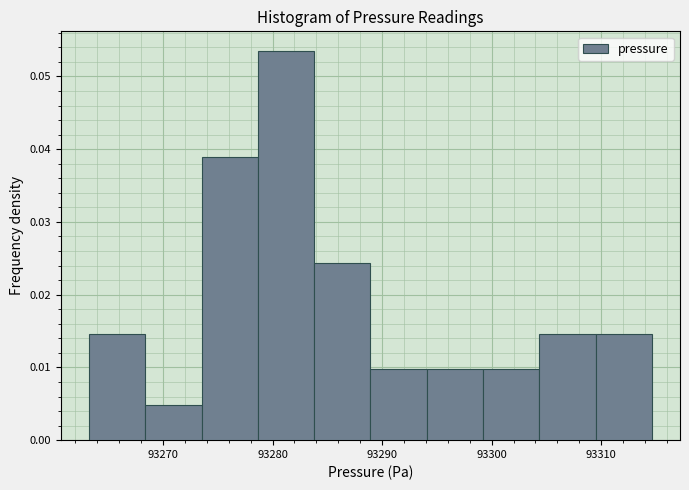

Over which range of the x-axis is the bar tallest?

93279 to 93284